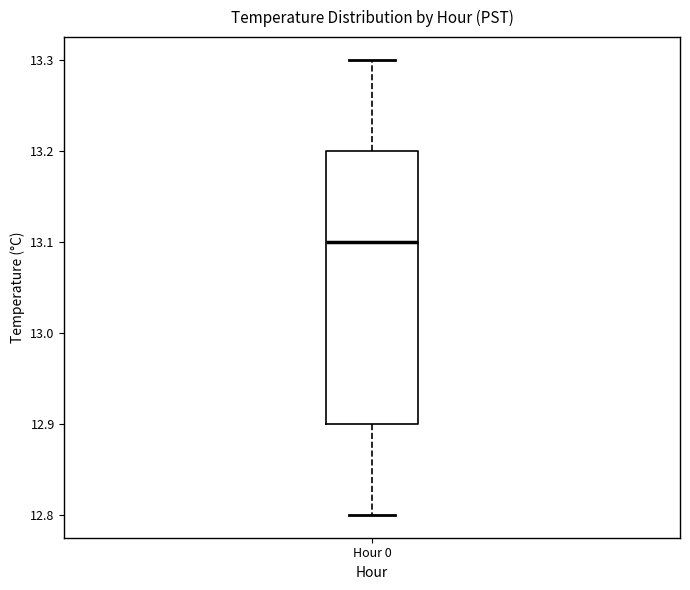

Where does the lower whisker of the box for Hour 0 end on the y-axis? The values are not printed on the chart, so give them approximately, as read against the axis.

12.8